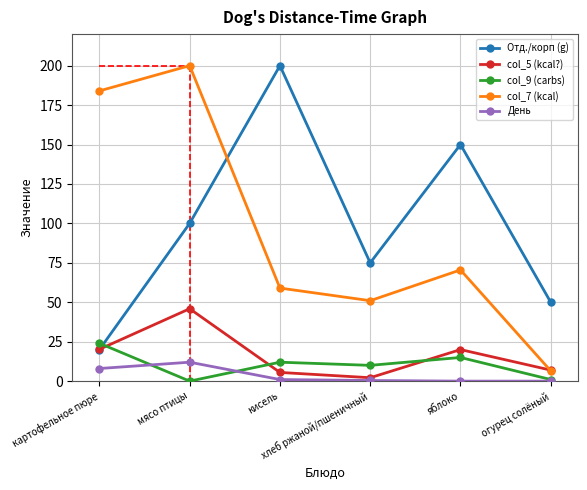

What is the total value across all series at яблоко?

255.5